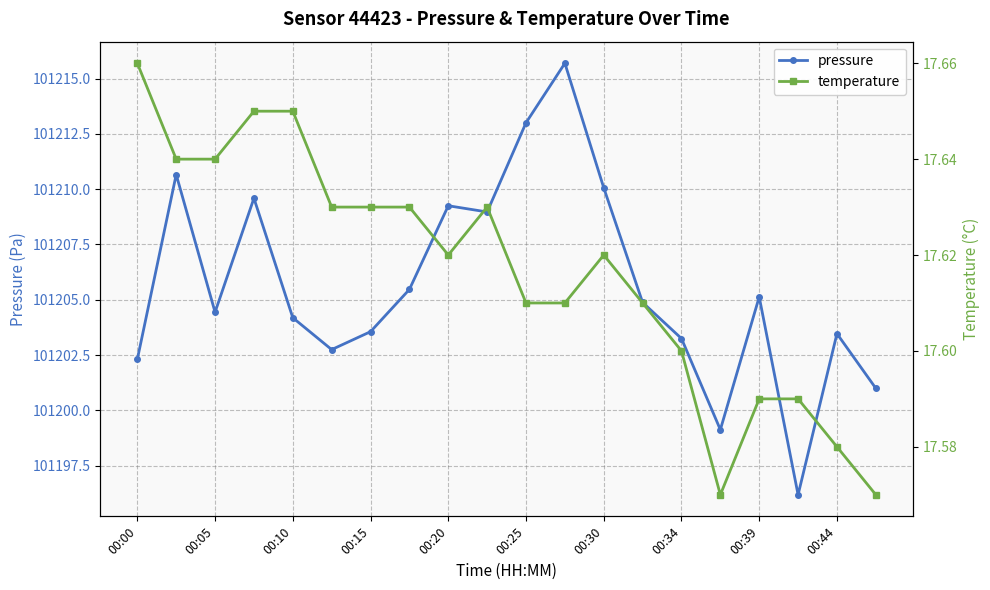

True or false: pressure and temperature intersect in this chart.

False